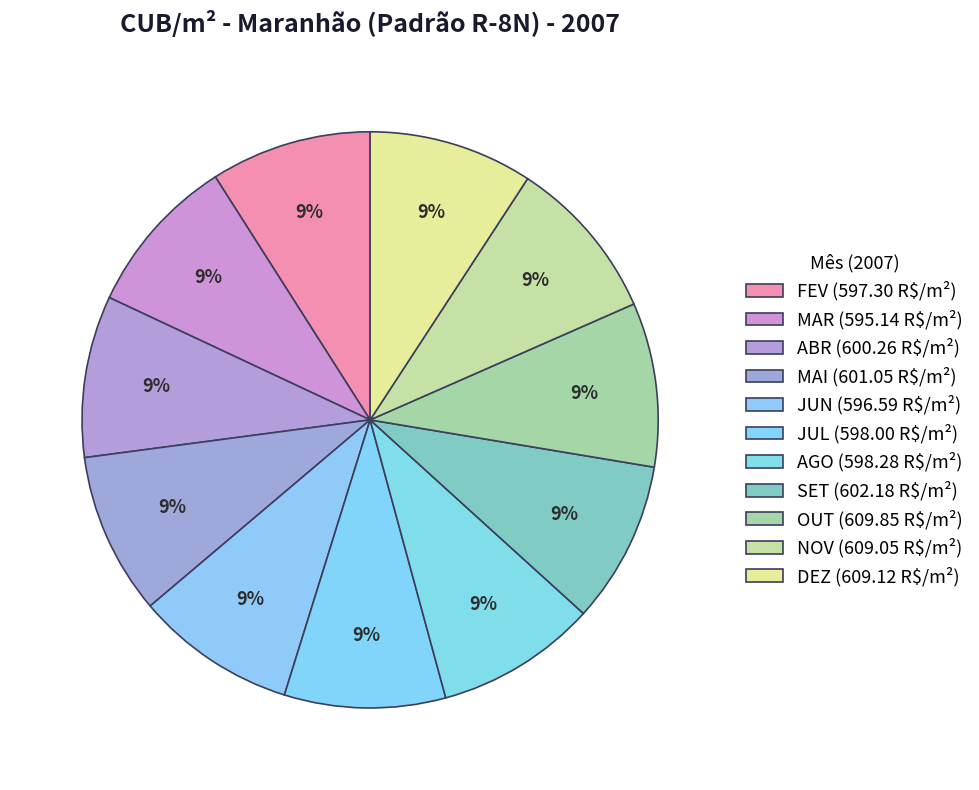

Rank the categories by value from lowest to highest.

MAR, JUN, FEV, JUL, AGO, ABR, MAI, SET, NOV, DEZ, OUT